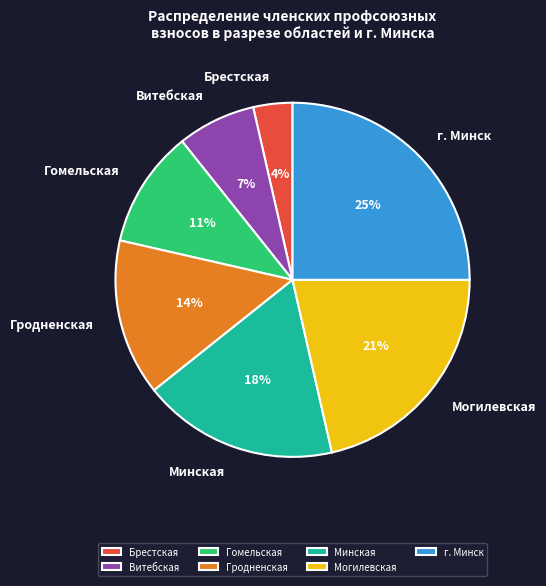

What is the largest slice in the pie chart?

г. Минск